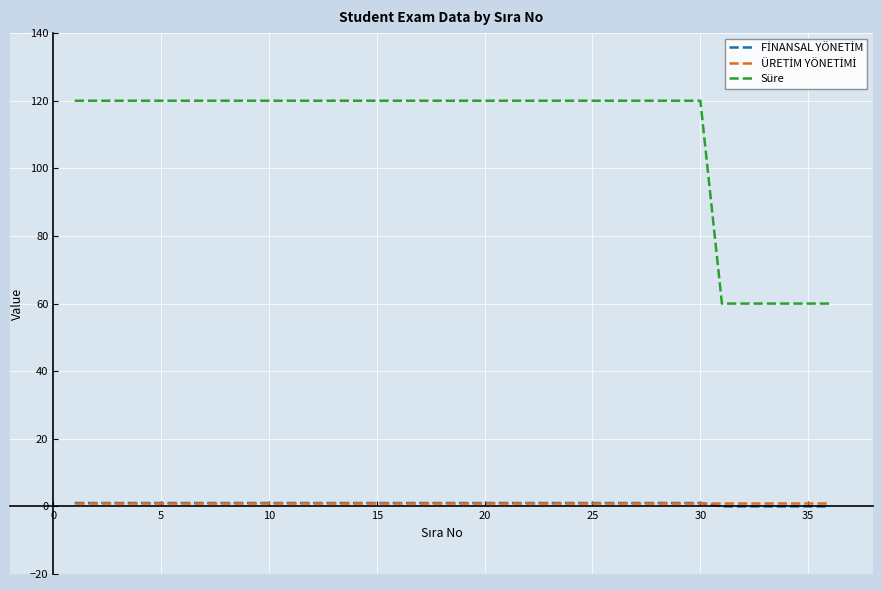

Which series has the largest range (max minus min)?

Süre